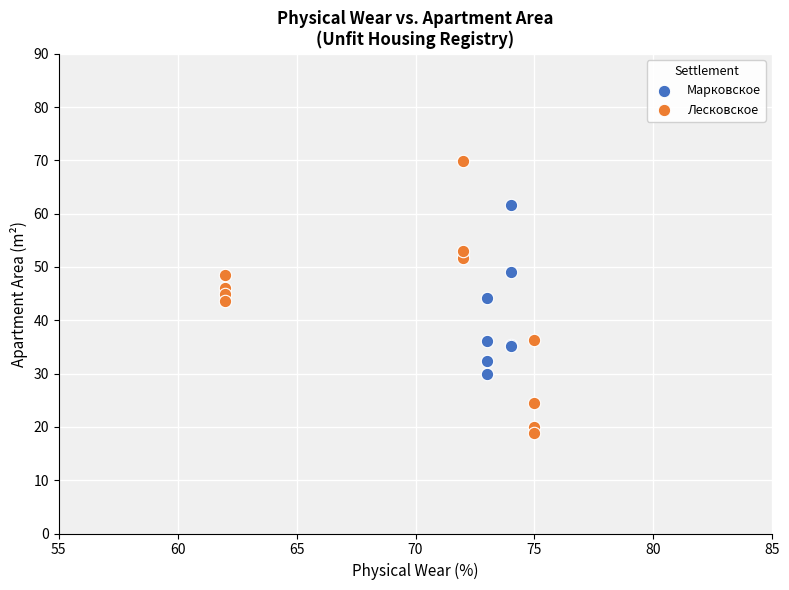

Which series has the largest Y range (max minus min)?

Лесковское